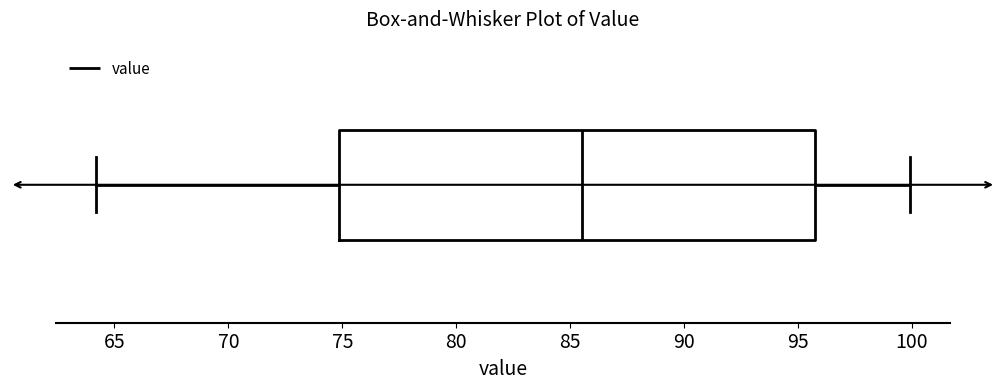

Read this box plot against the x-axis: the position of the median line, the range covered by the box, and the ends of both whiskers. The values are not printed on the chart, so give them approximately, as read against the axis.

median 85.5, box 75.0 to 96.0, whiskers 64.0 to 100.0